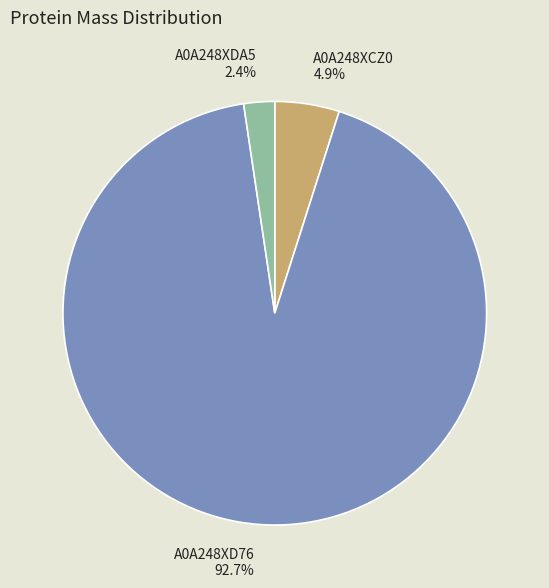

What is the smallest slice in the pie chart?

A0A248XDA5